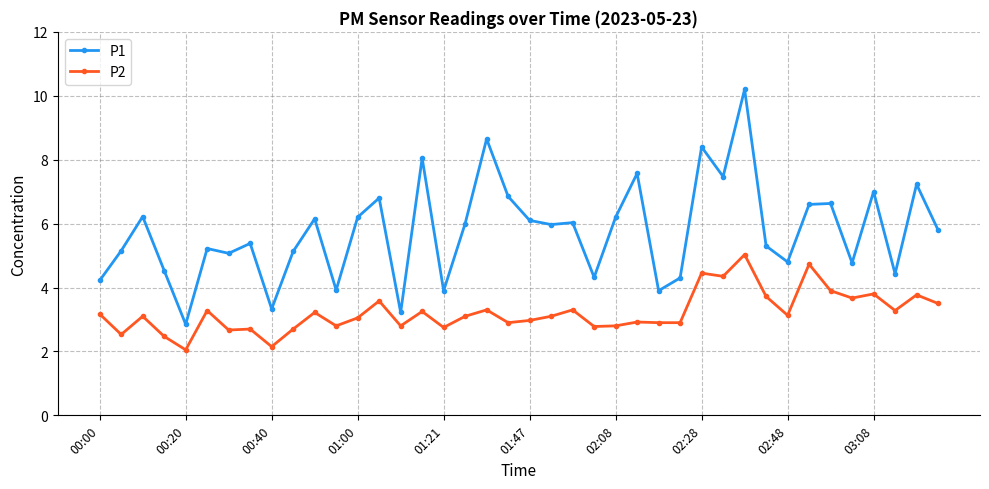

At how many categories does at least one series exceed 8?

4